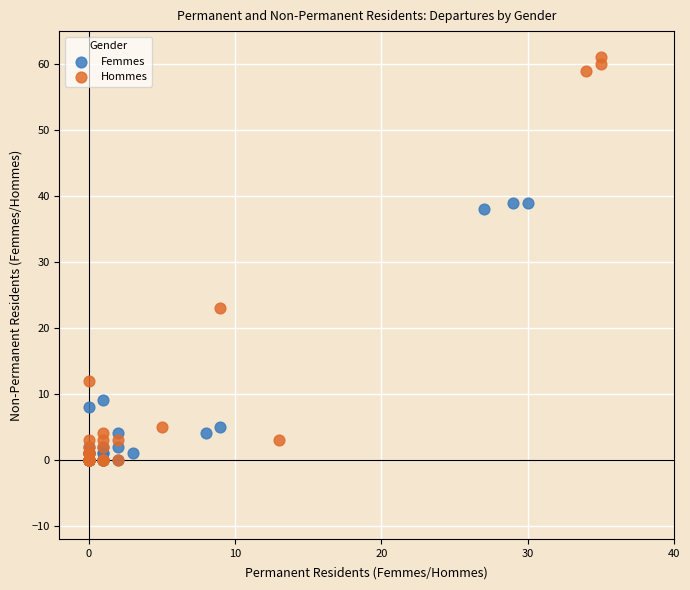

Which series has the widest spread of Y values?

Hommes